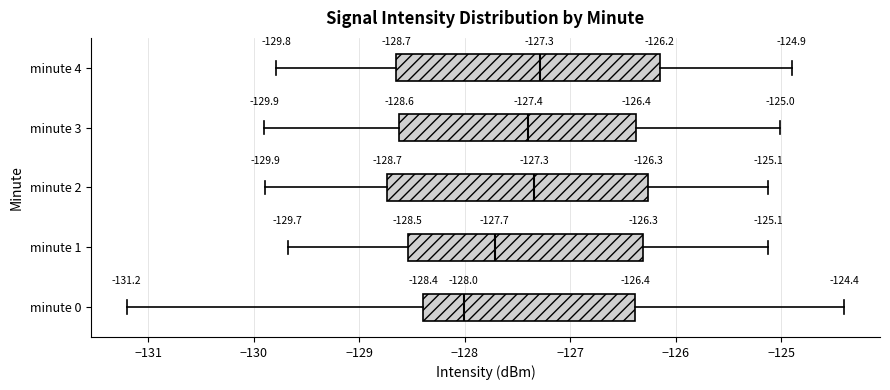

Which box has the furthest to the left median line?

minute 0